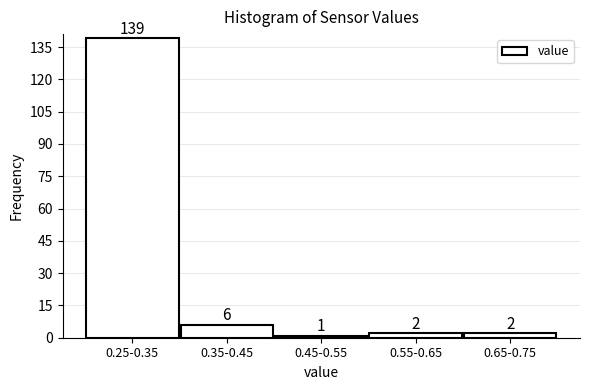

Reading right to left, transcribe all the data shown in this chart.

2	2	1	6	139